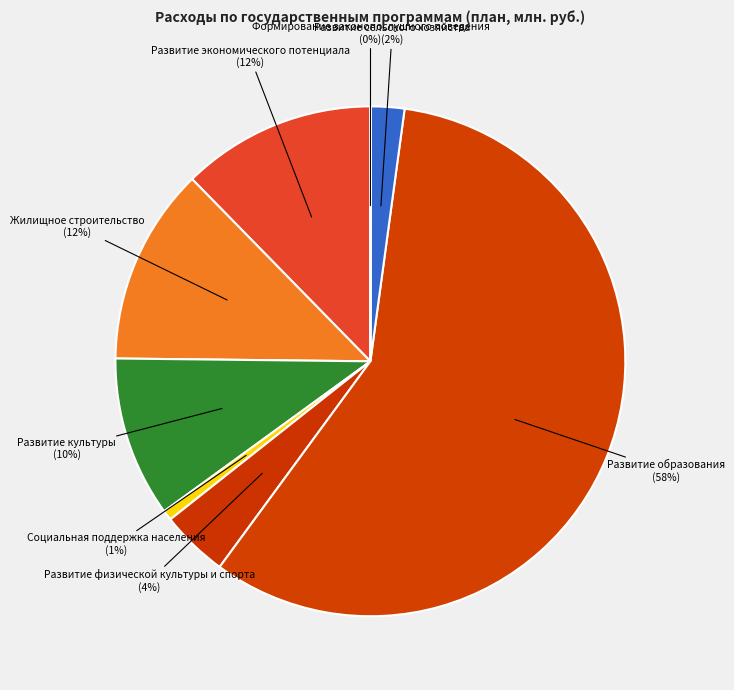

What percentage is the Развитие культуры slice, to the nearest percent?

10%